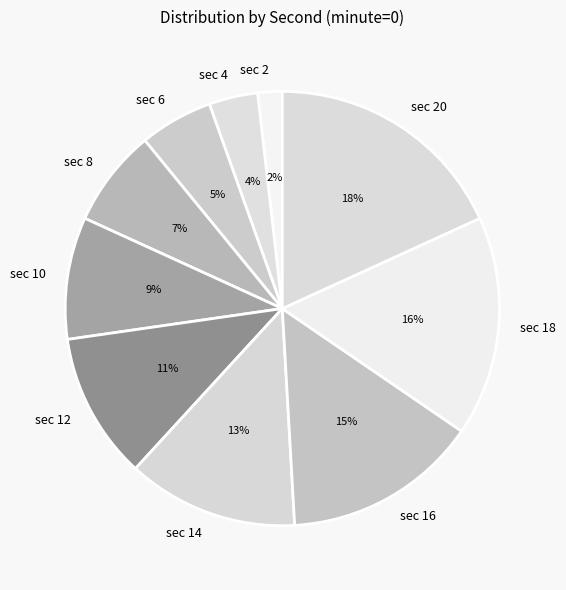

True or false: sec 12 accounts for 11% of the total.

True